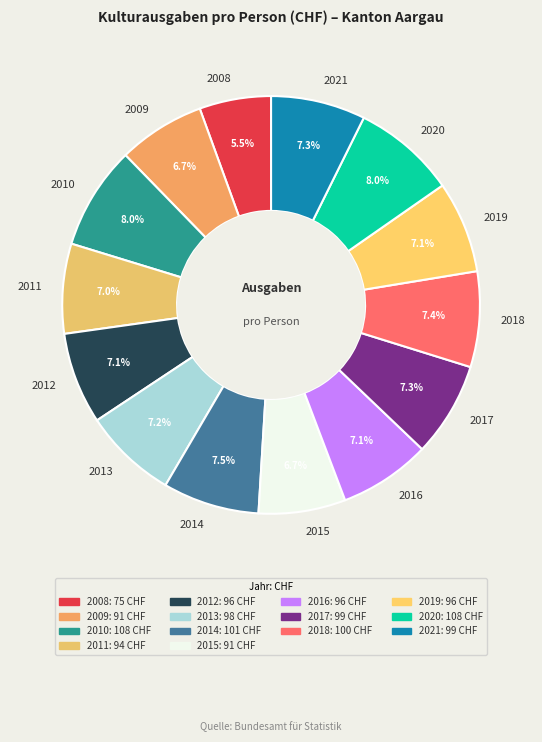

Which slice is the smallest?

2008